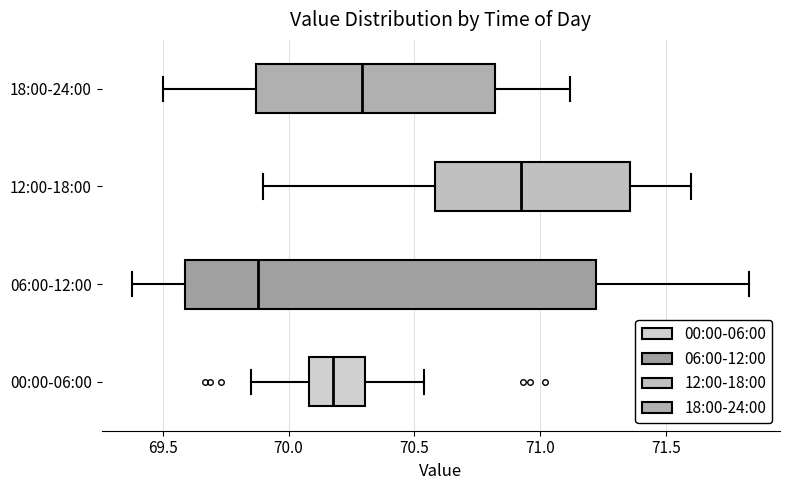

Where is the left edge of the box for 06:00-12:00 on the x-axis? The values are not printed on the chart, so give them approximately, as read against the axis.

69.60